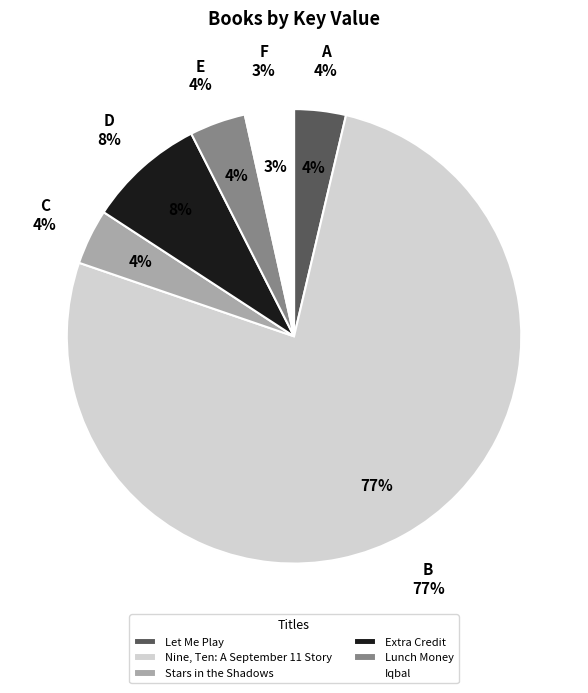

What portion of the pie excludes Extra Credit?

91.7%